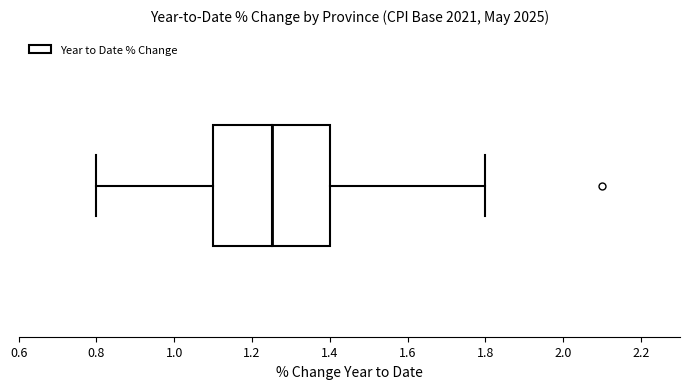

Read this box plot against the x-axis: the position of the median line, the range covered by the box, and the ends of both whiskers. The values are not printed on the chart, so give them approximately, as read against the axis.

median 1.26, box 1.10 to 1.40, whiskers 0.80 to 1.80